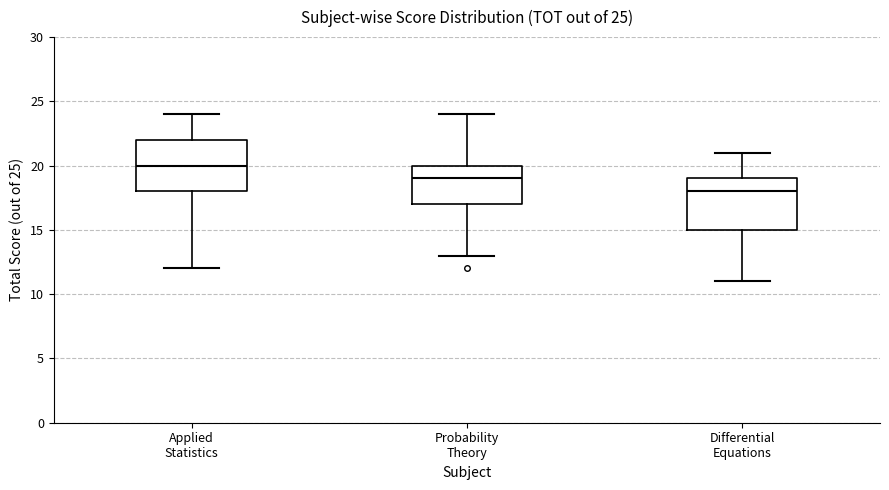

Which box's median line is the lowest?

Differential Equations